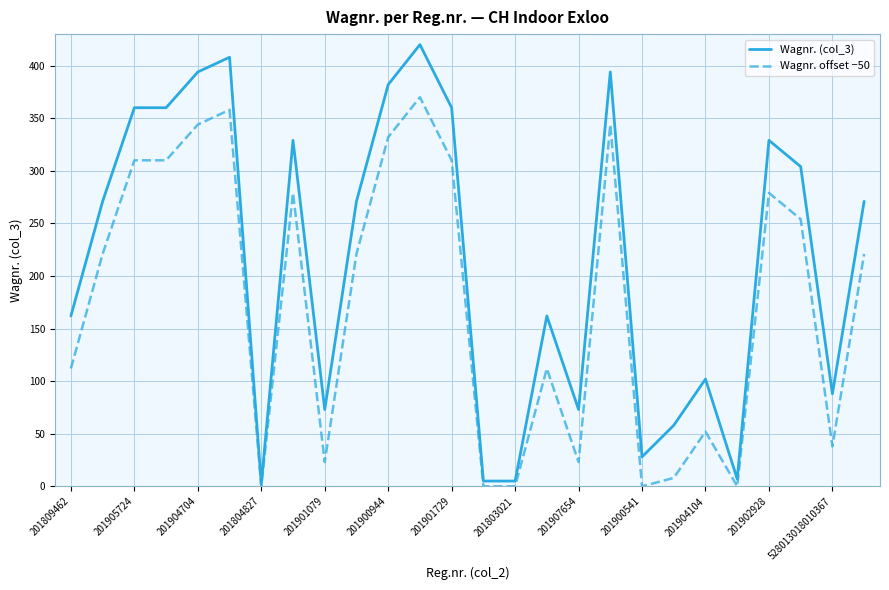

What is the average value of the Wagnr. (col_3) series?

216